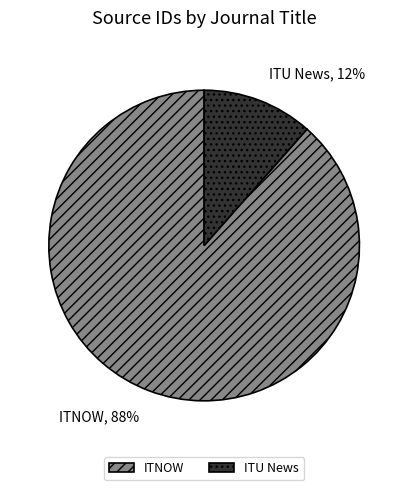

Count the number of slices in the pie.

2